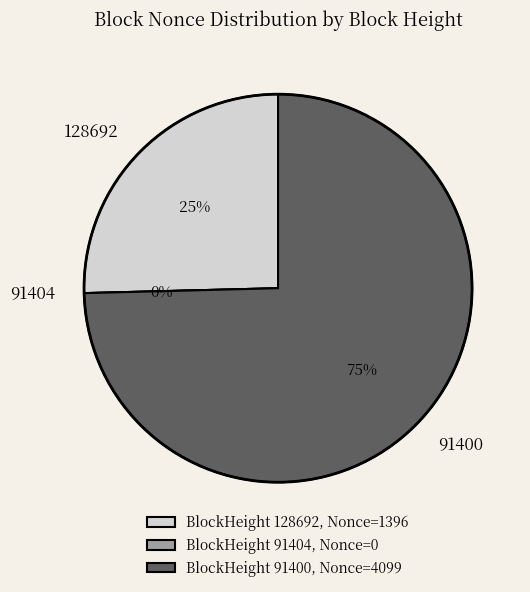

Count the number of slices in the pie.

3